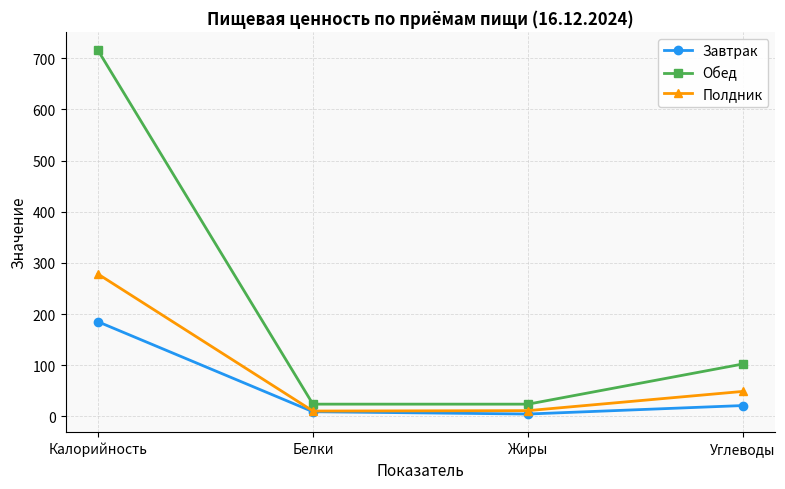

Count the number of data series in this chart.

3